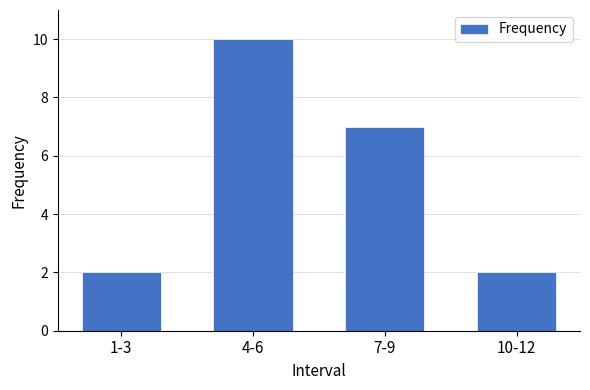

Reading left to right, what are all the values shown in this chart?

2	10	7	2